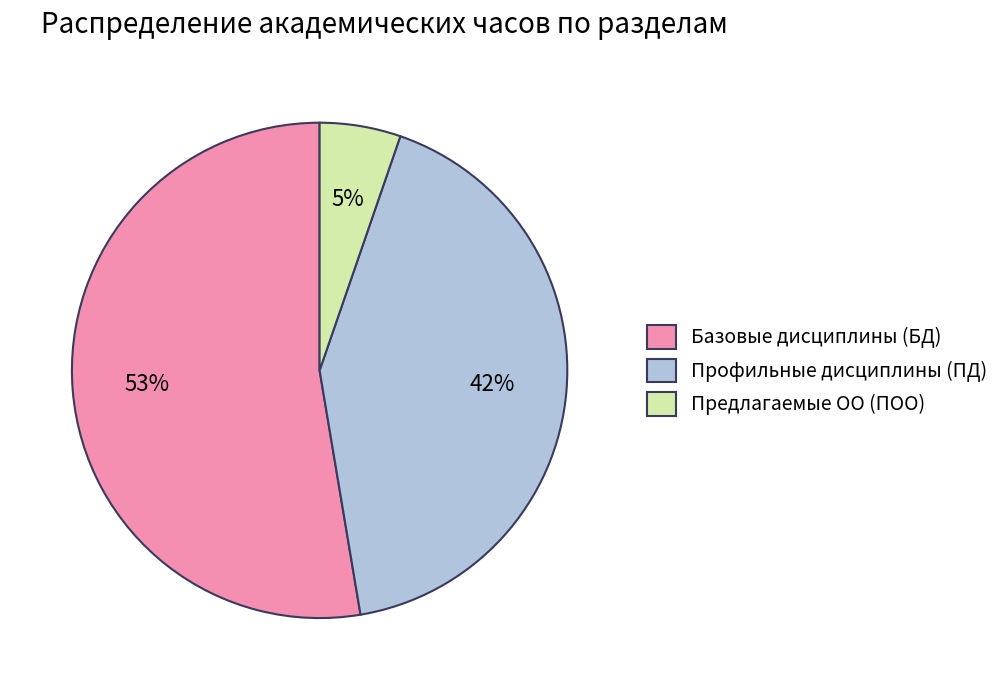

Is it true that Профильные дисциплины (ПД) is 42% of the pie?

True